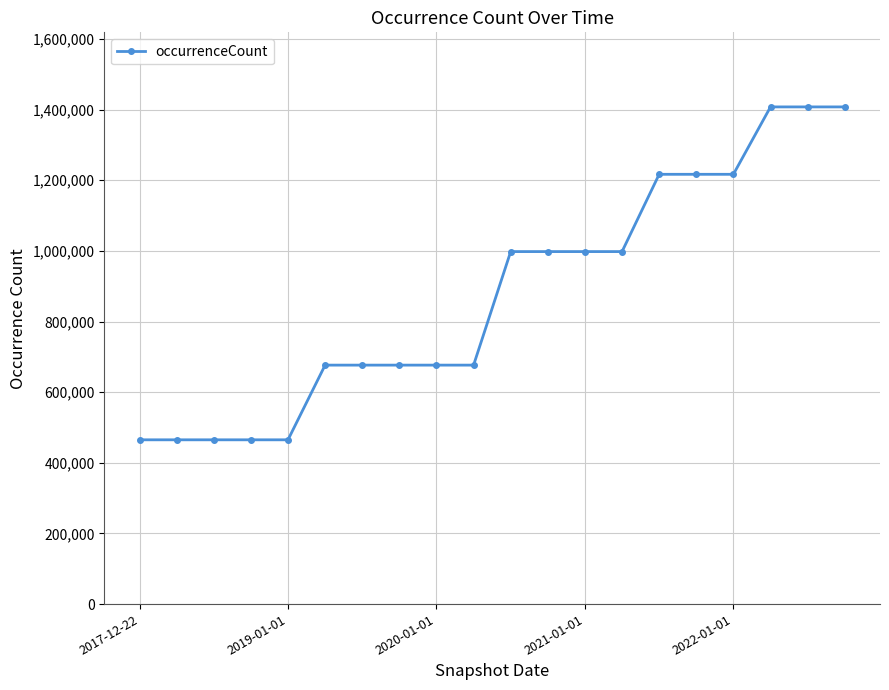

How many values are below 997969?

10